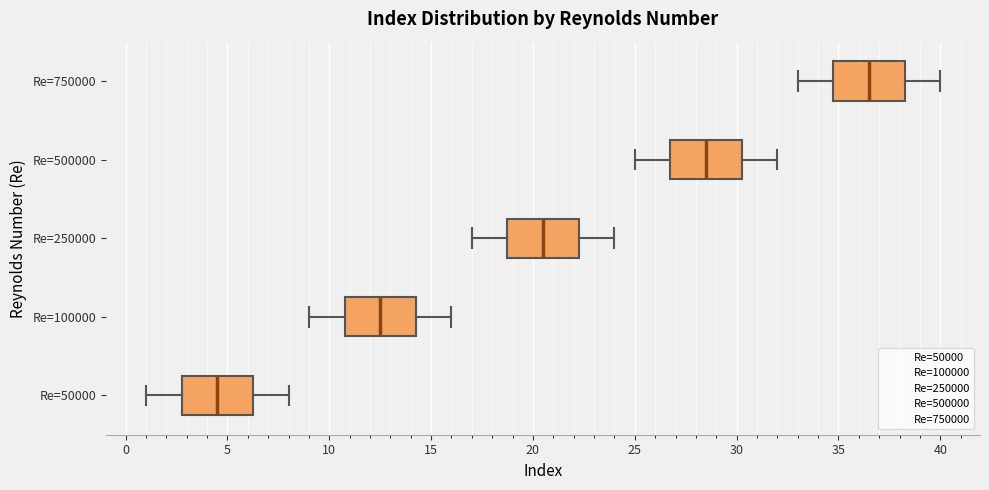

Which box has the furthest to the right median line?

Re=750000